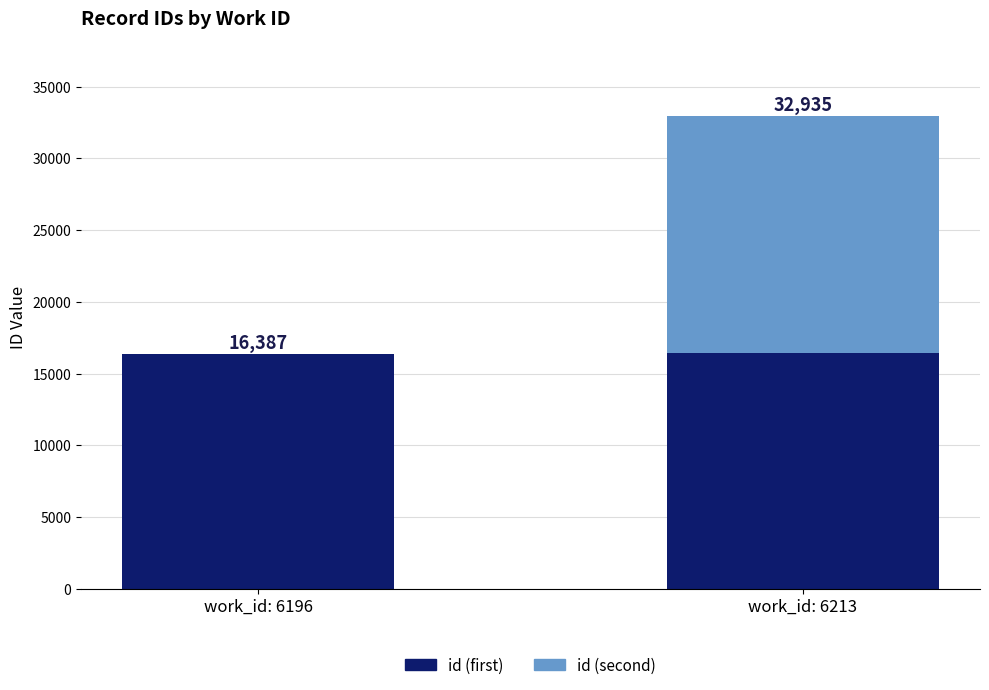

What is the maximum value for id (first)?

16467